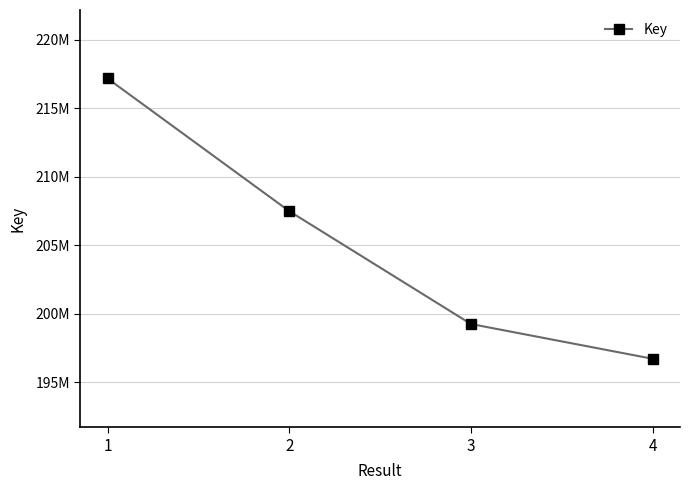

What is the smallest value displayed?

196709401